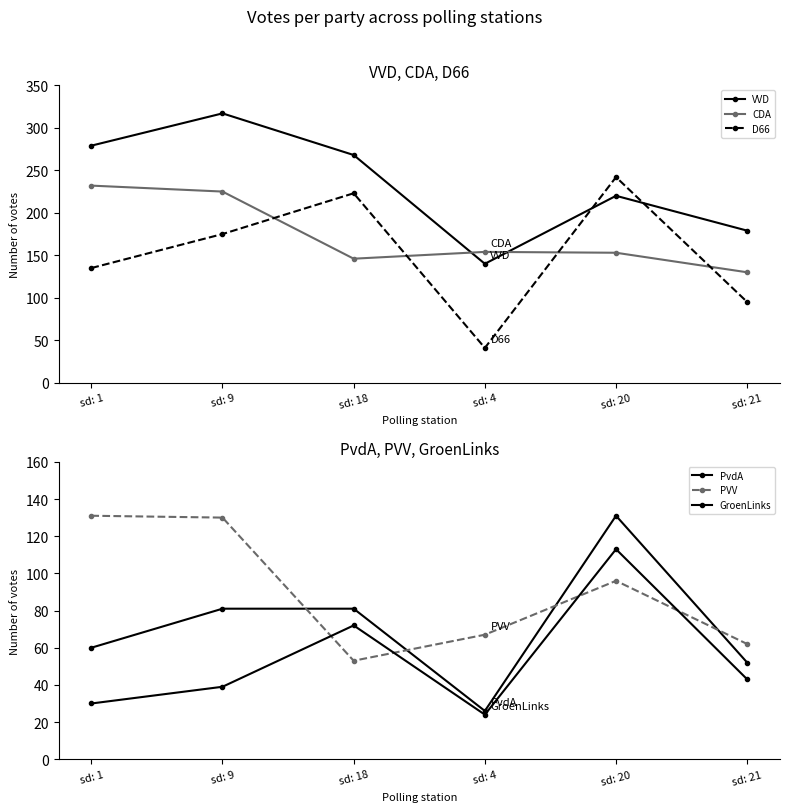

Does the chart display data point markers on the line(s)?

Yes